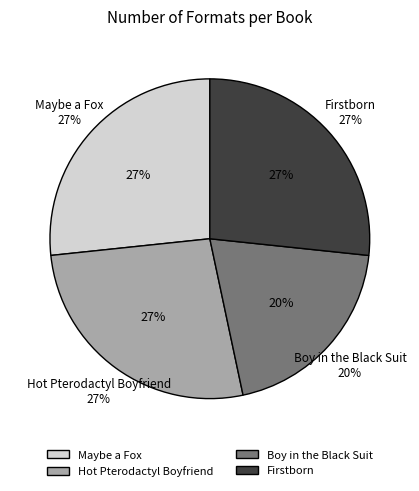

Approximately how many times larger is the value at Firstborn compared to Maybe a Fox?

1.0